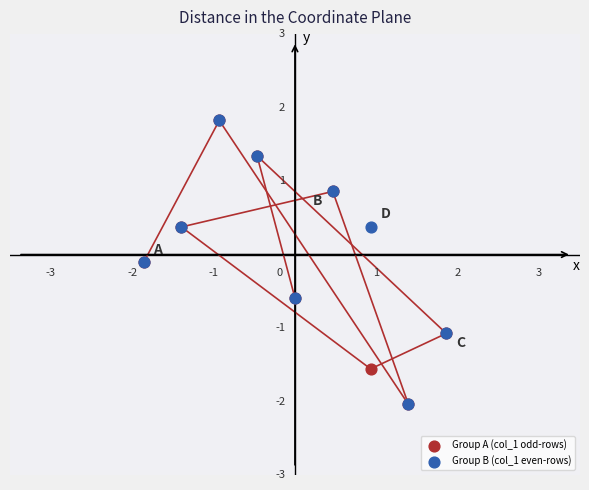

What are all the series names shown in the legend?

Group A (col_1 odd-rows), Group B (col_1 even-rows)